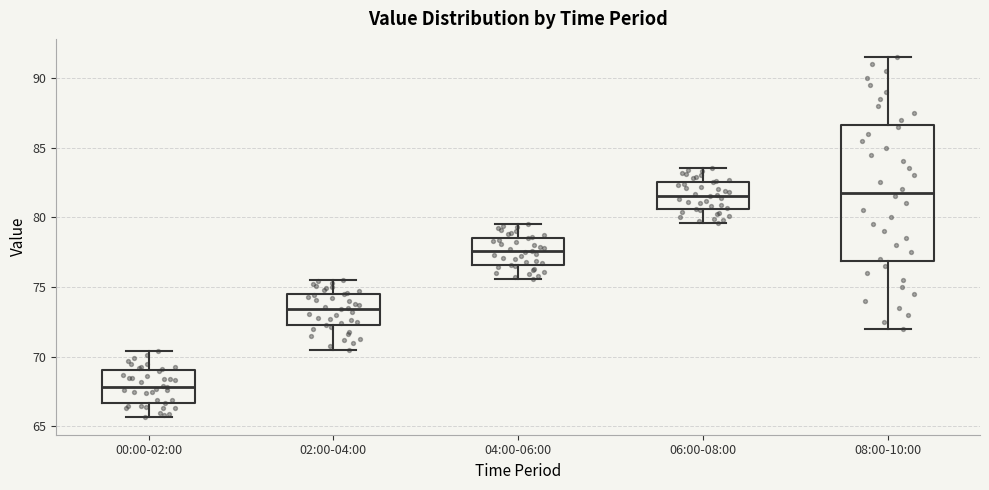

Which box is the tallest, from its lower edge to its upper edge?

08:00-10:00